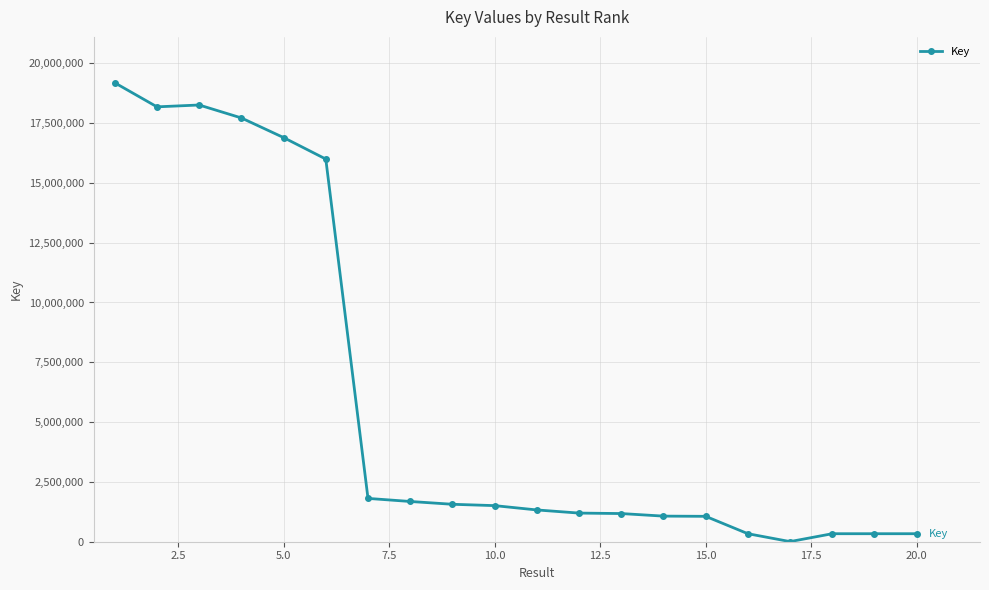

What is the greatest value displayed?

19184598